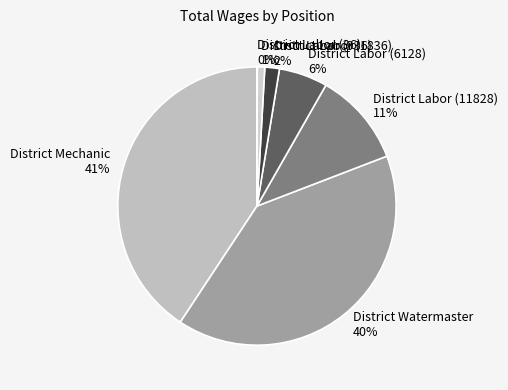

Which category has the biggest portion of the pie?

District Mechanic